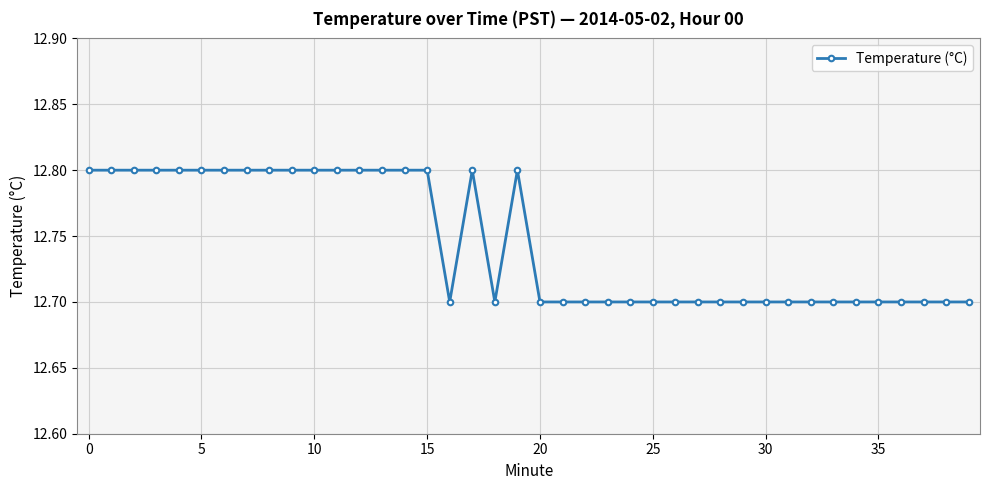

What is the sum of all values?

509.8